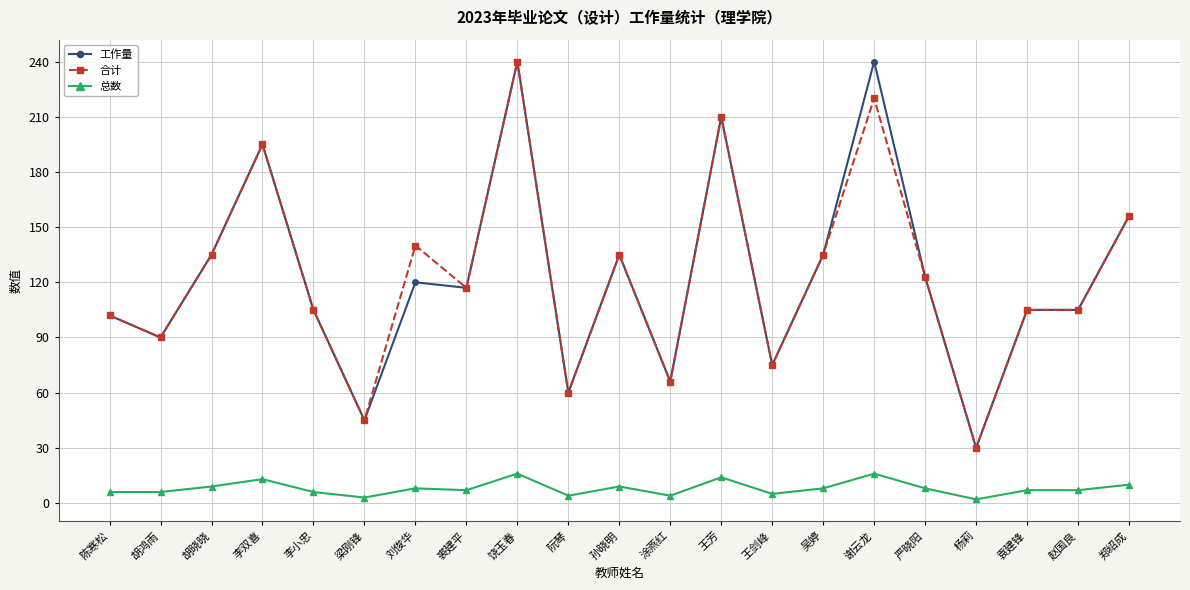

How many lines are shown in the chart?

3